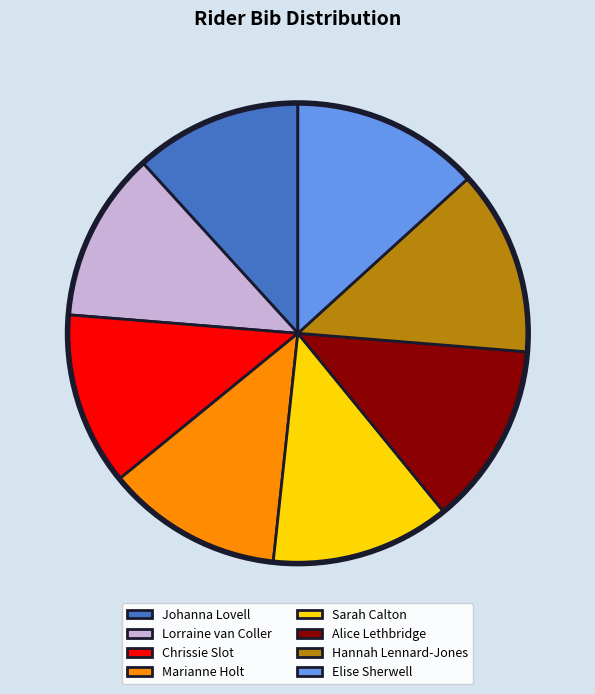

The Chrissie Slot slice represents 12% of the pie. True or false?

True